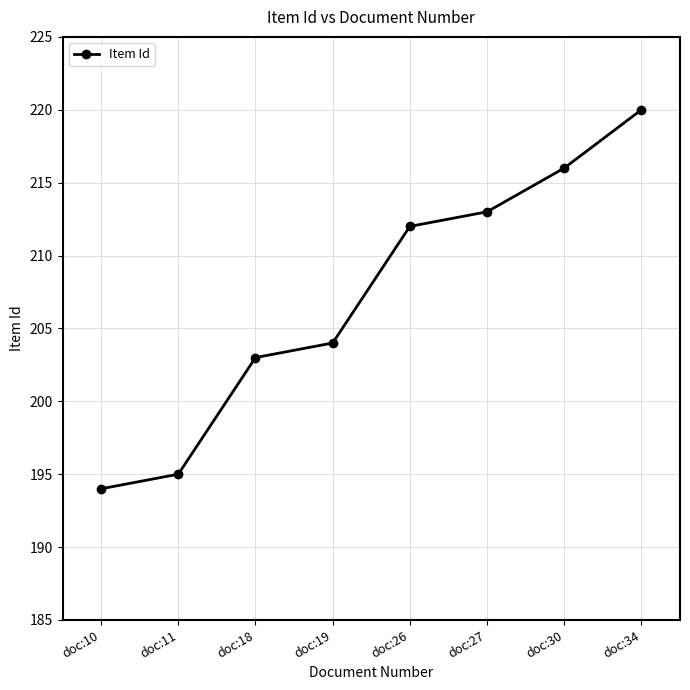

Reading left to right, list all the values displayed in this chart.

doc:10=194	doc:11=195	doc:18=203	doc:19=204	doc:26=212	doc:27=213	doc:30=216	doc:34=220